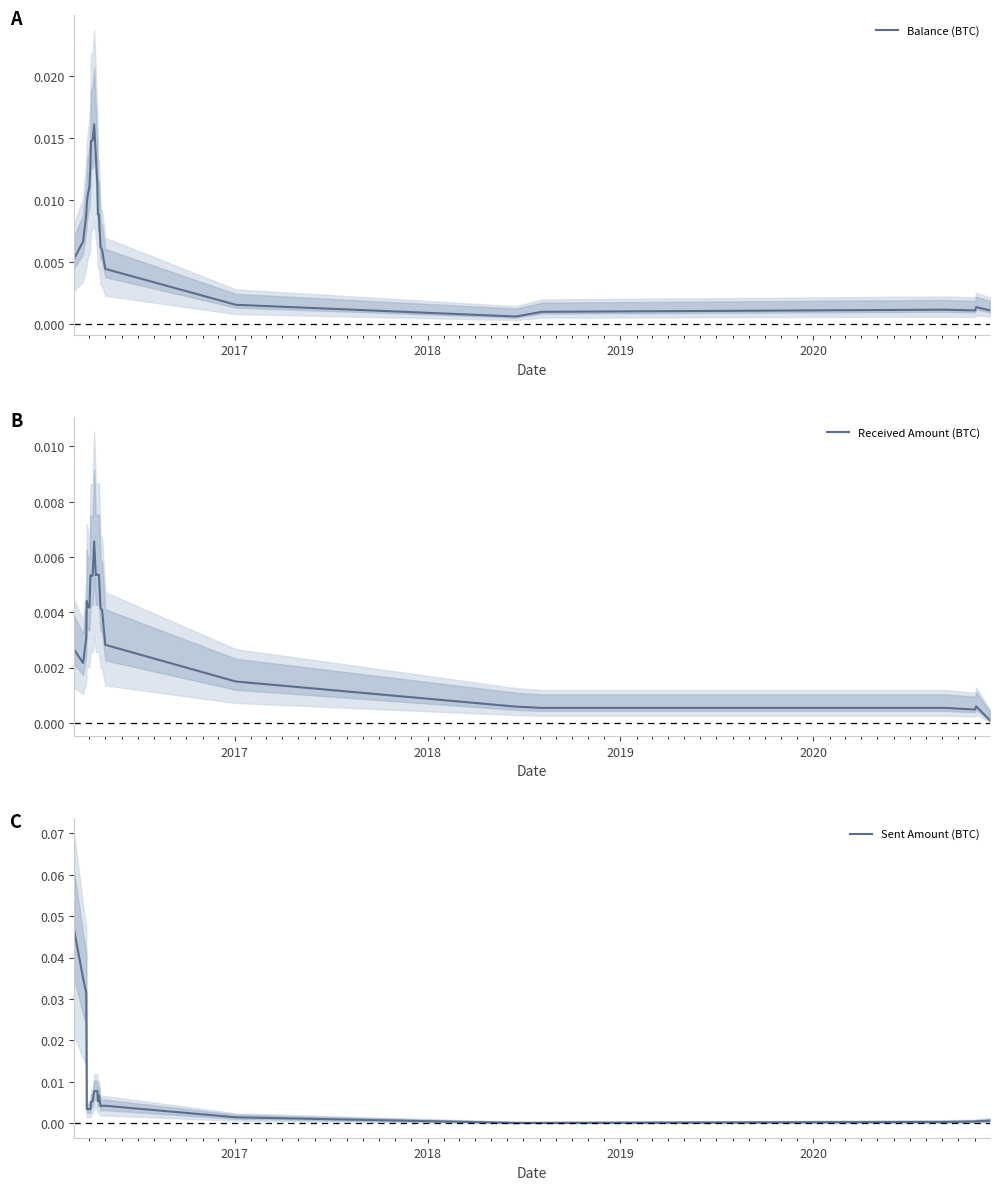

How many interior local valleys does the Received Amount (BTC) series have?

6